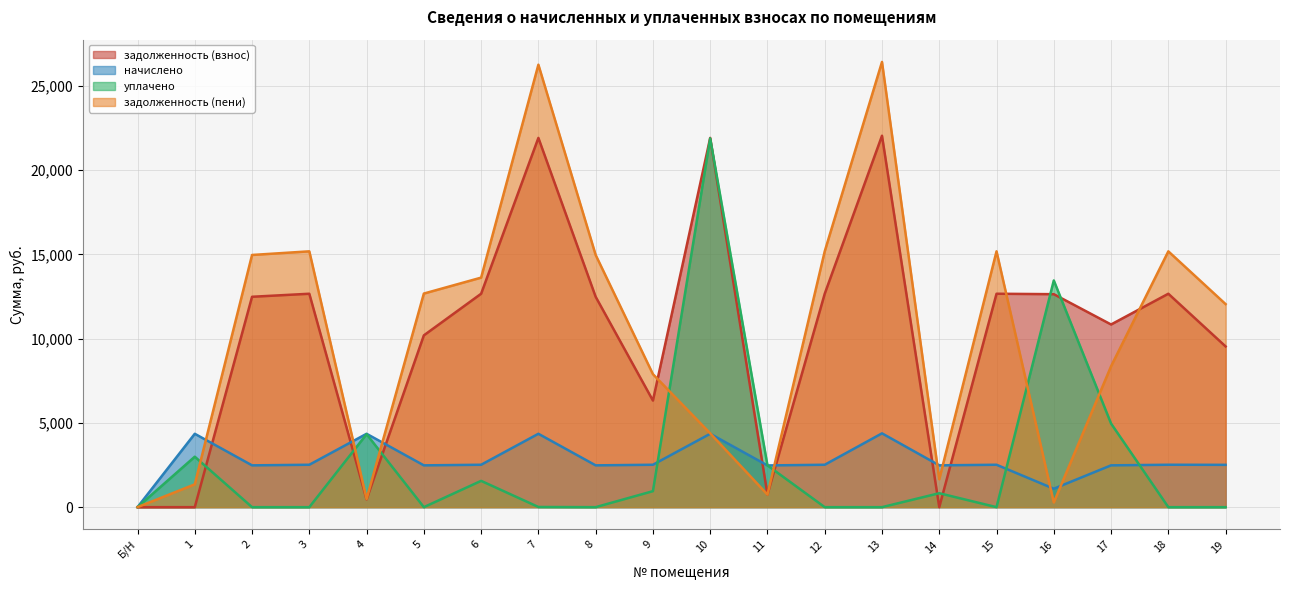

Which series ends up on top after the final intersection of уплачено and начислено?

начислено